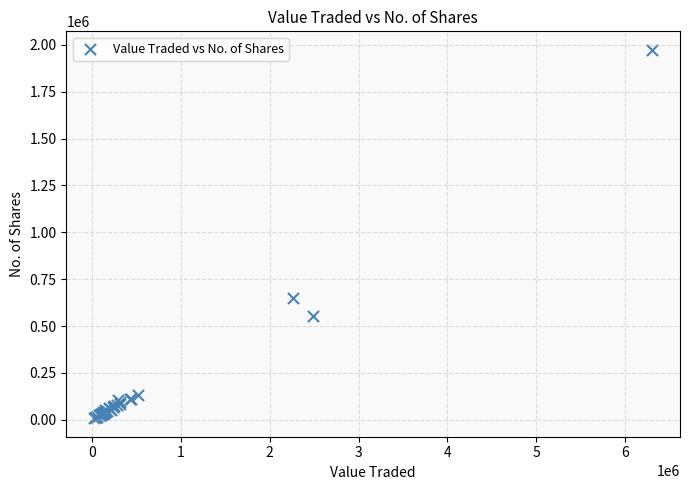

What Y value in the scatter plot is closest to 990615?

646900